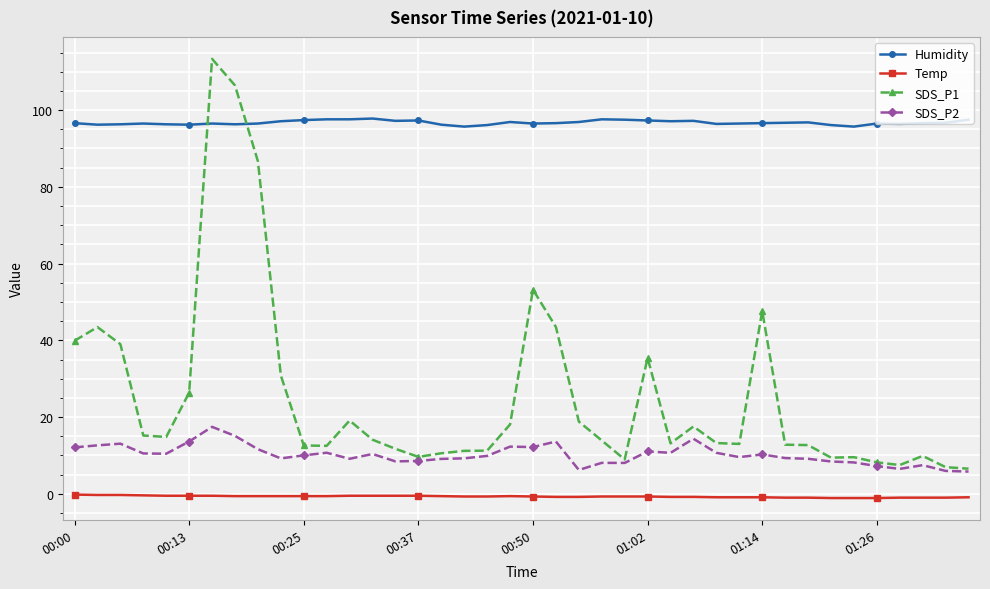

True or false: Humidity has more than 1 interior local peaks.

True